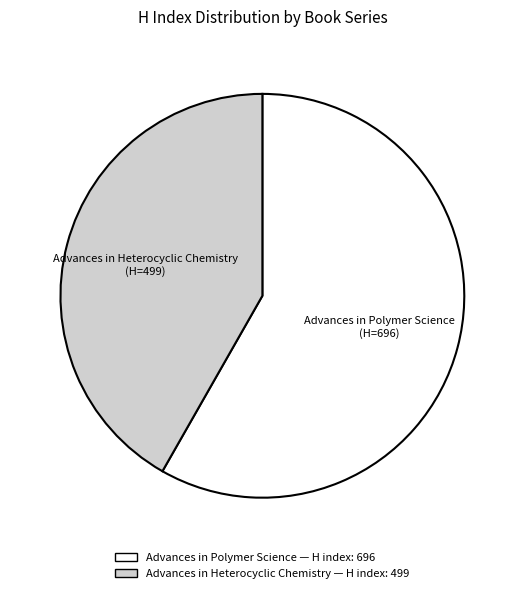

How many segments does this pie chart have?

2